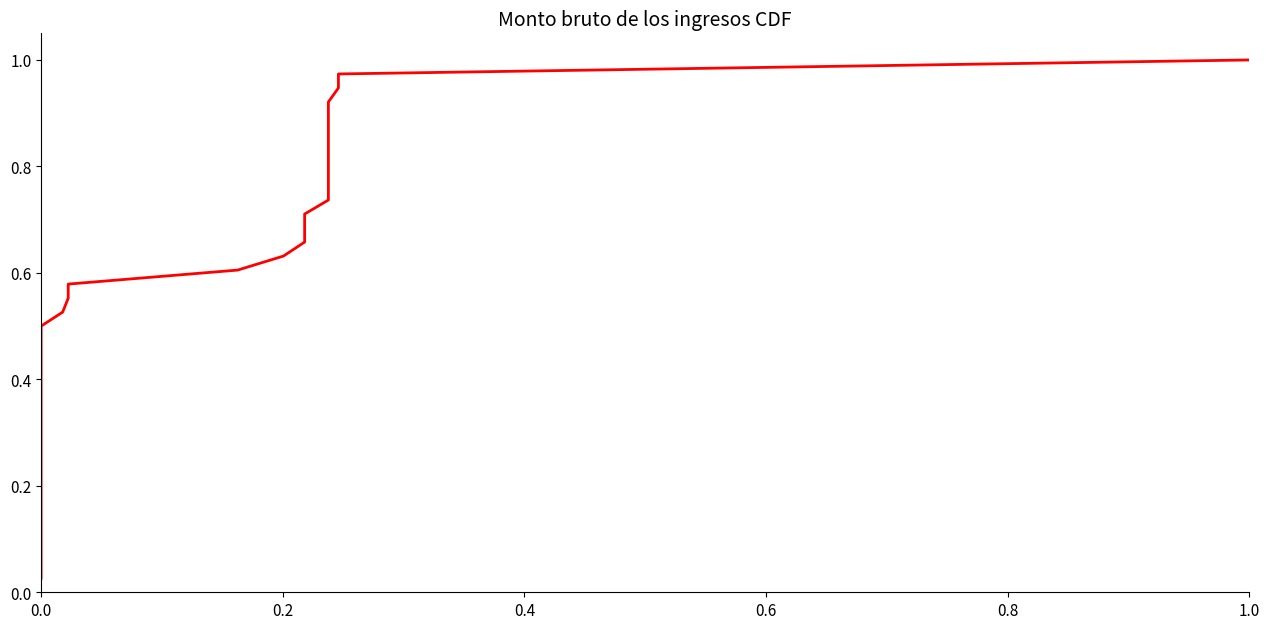

What is the difference between the second highest and minimum values?

0.9